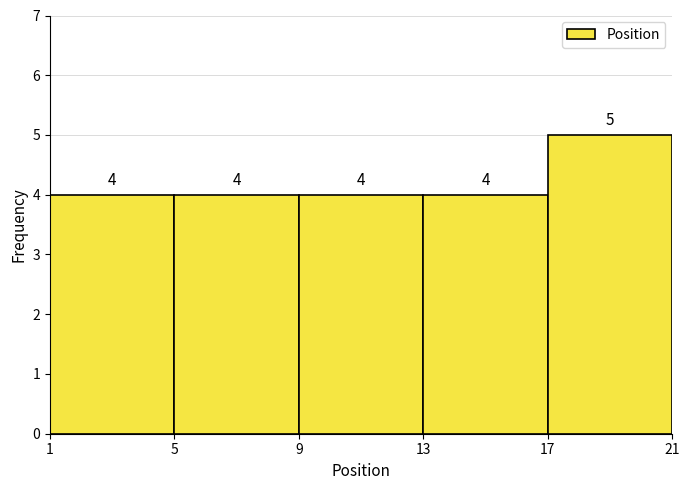

Reading left to right, transcribe this chart: for each bar, give the range it covers on the x-axis and its height.

1 to 5: 4
5 to 9: 4
9 to 13: 4
13 to 17: 4
17 to 21: 5